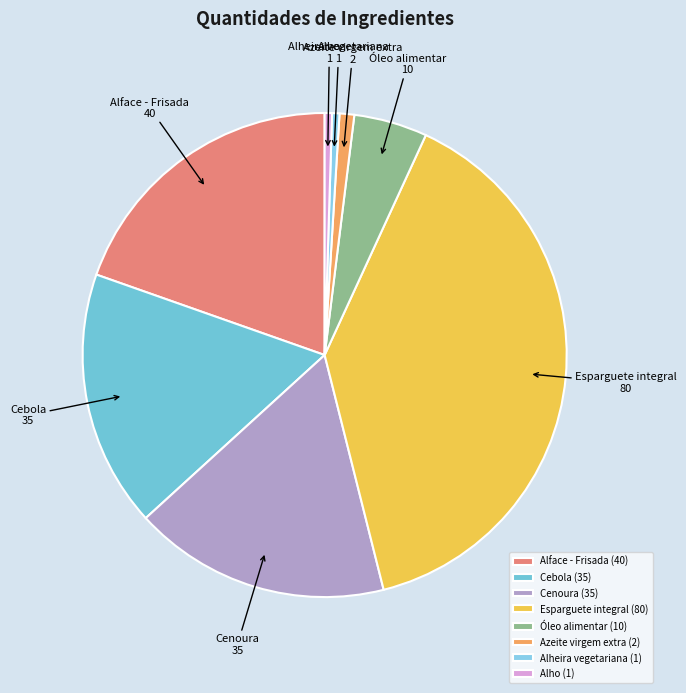

Approximately how many times larger is the value at Cebola compared to Esparguete integral?

0.4